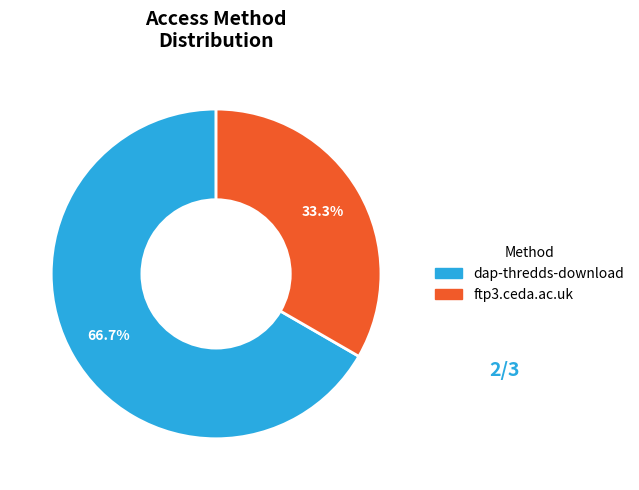

How much of the chart is everything except ftp3.ceda.ac.uk?

66.7%